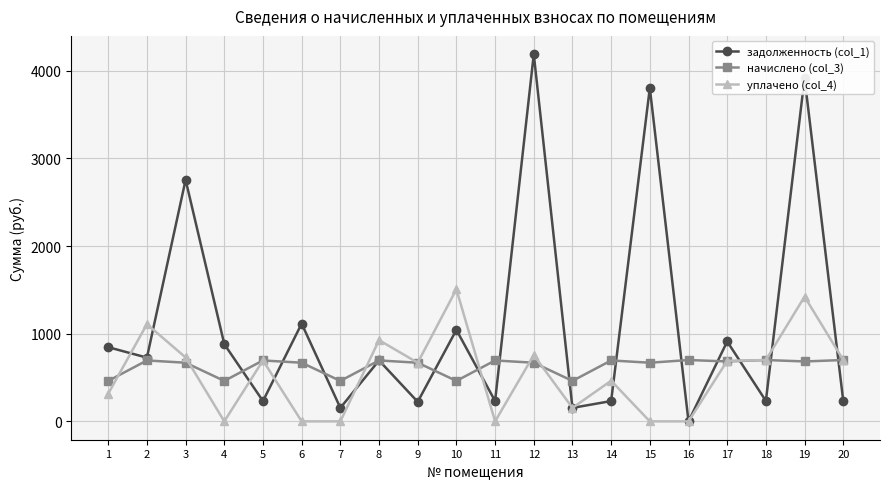

Which series has the largest total across all categories?

задолженность (col_1)